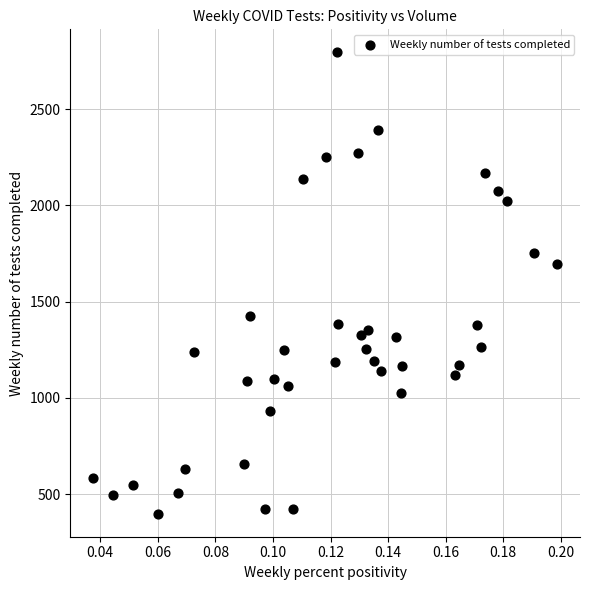

What Y value in the scatter plot is closest to 1596?

1697